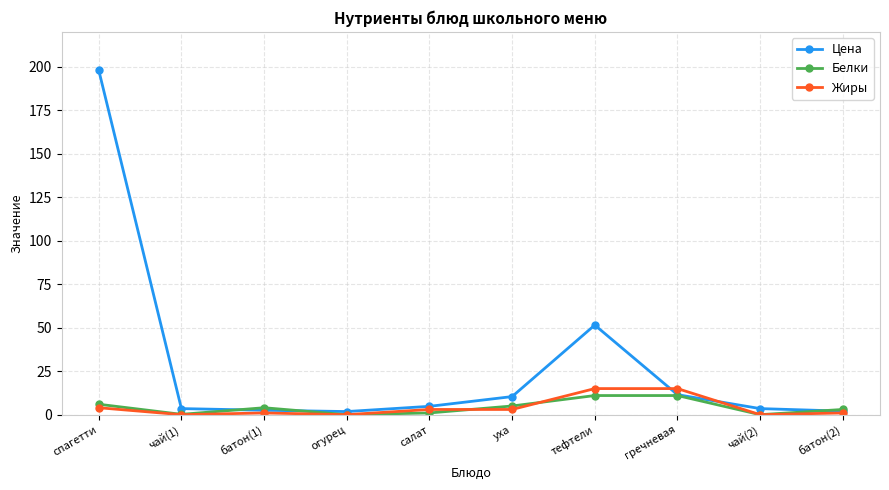

What is the highest value of the Жиры series?

15.0